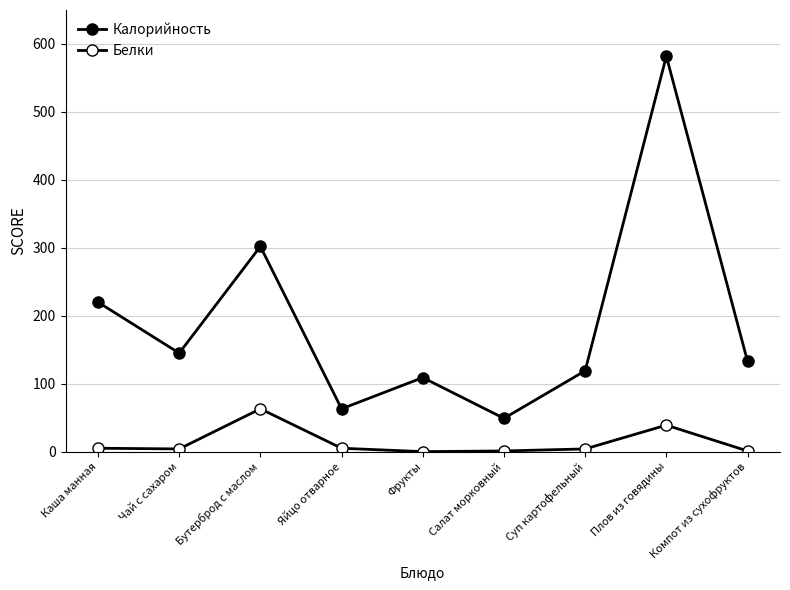

How many categories are shown in the chart?

9